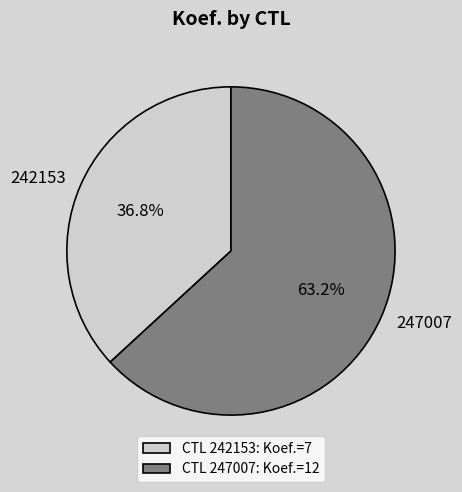

To the nearest percent, what portion does 247007 represent?

63%